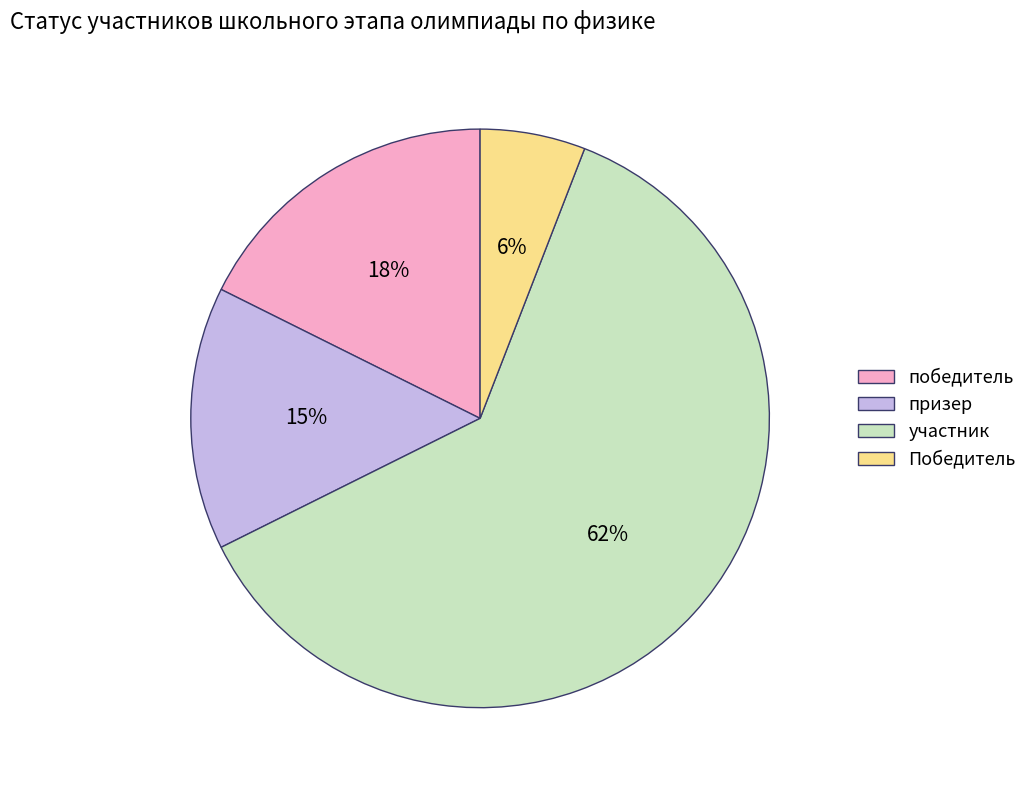

Which category has the smallest portion of the pie?

Победитель